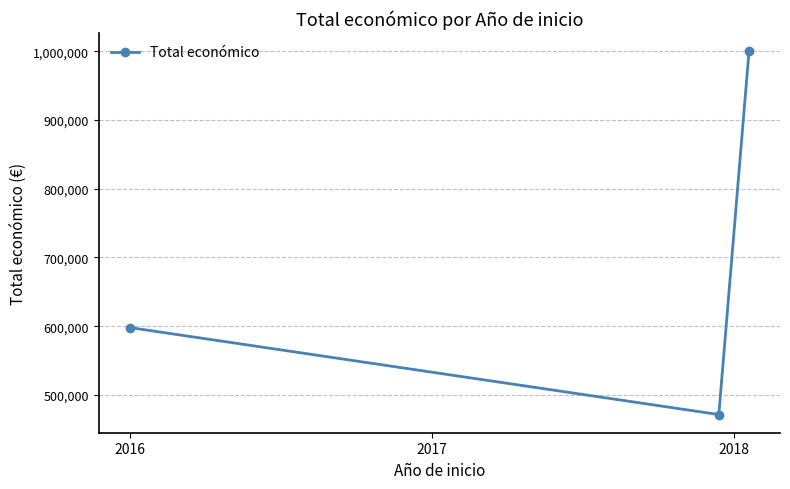

What is the value of the 1st point from the left?

598049